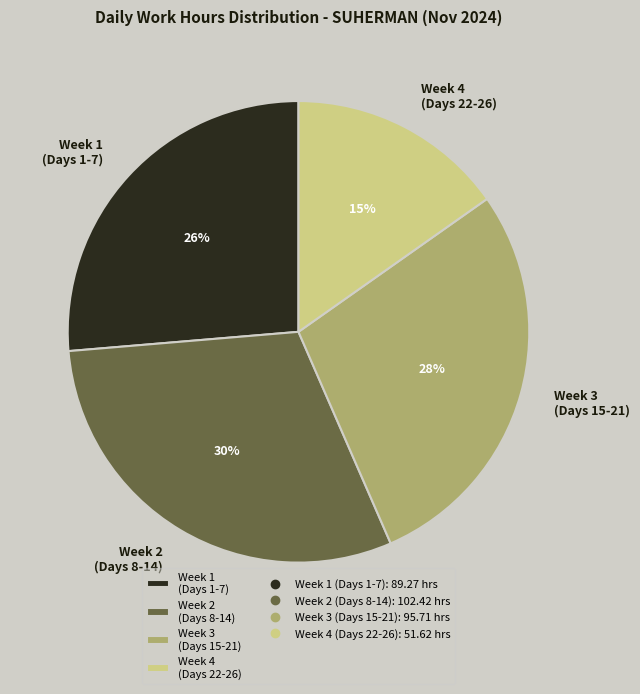

Combined, do Week 4 (Days 22-26) and Week 3 (Days 15-21) account for over 50%?

No